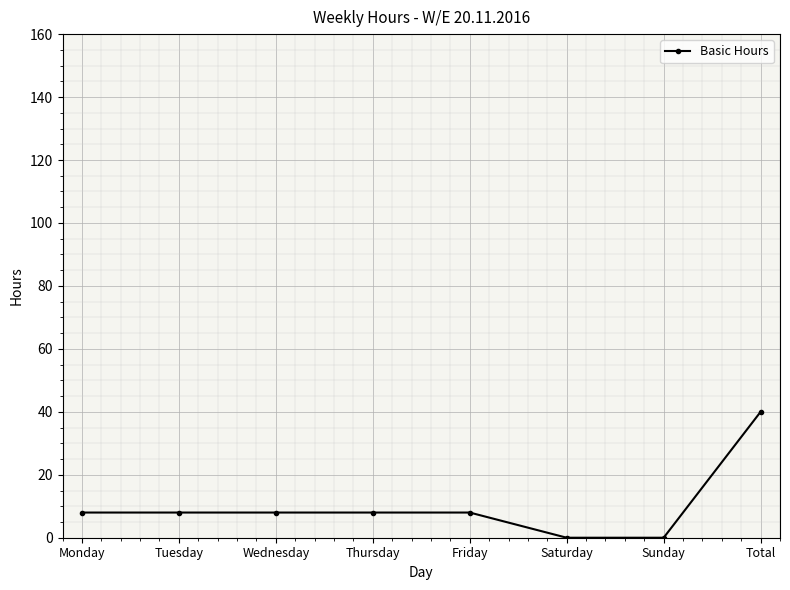

What is the maximum value shown in the chart?

40